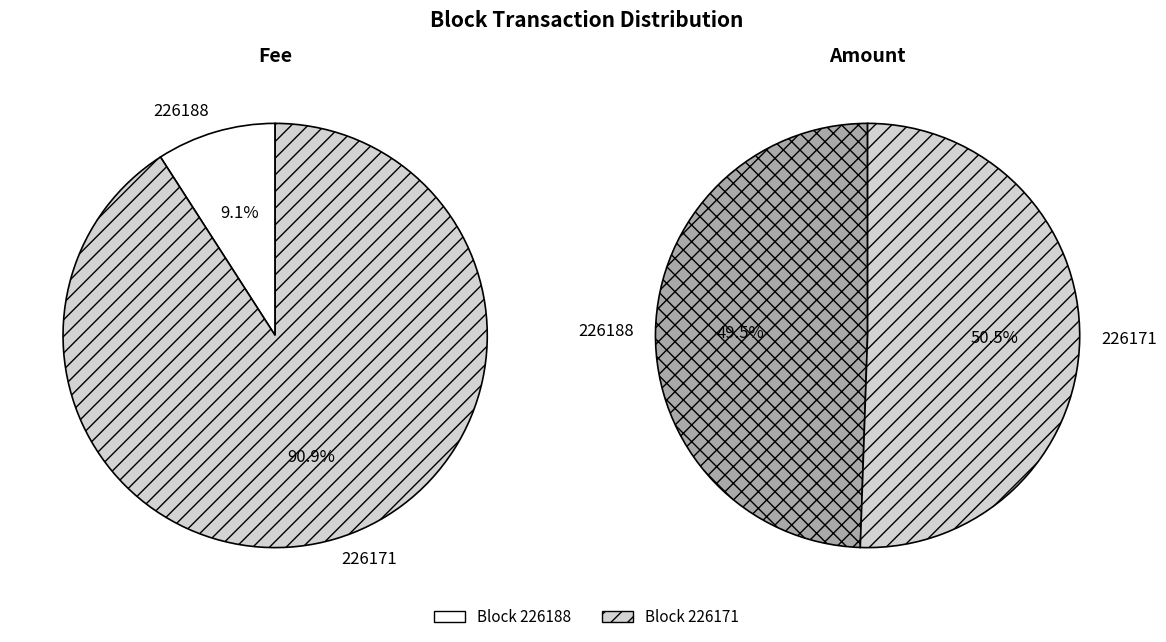

To the nearest percent, what percentage of the pie is 226171?

51%